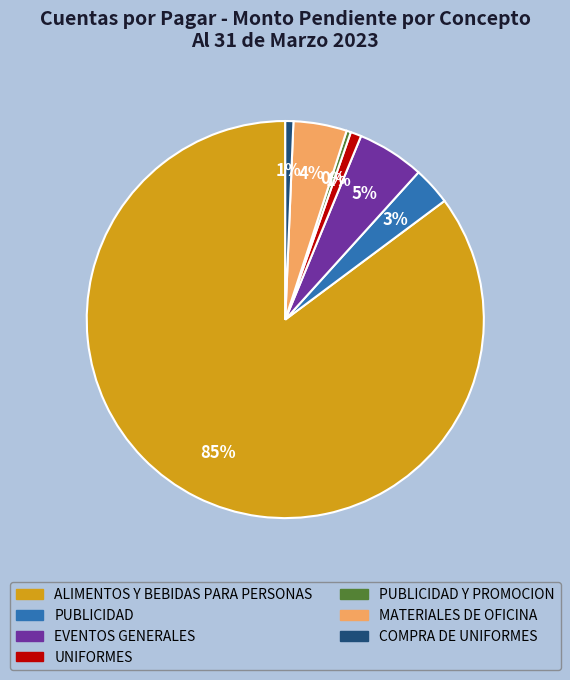

To the nearest percent, what is the average slice percentage?

14%